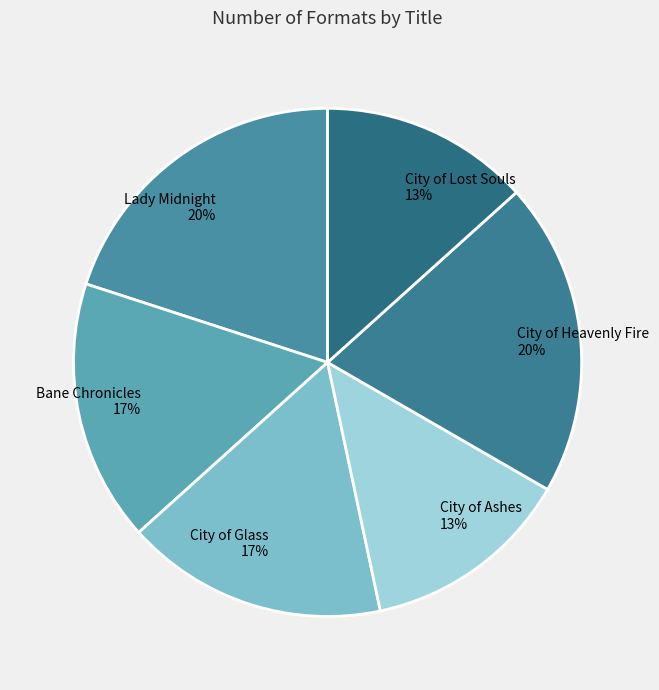

Between City of Lost Souls and Bane Chronicles, which is larger?

Bane Chronicles